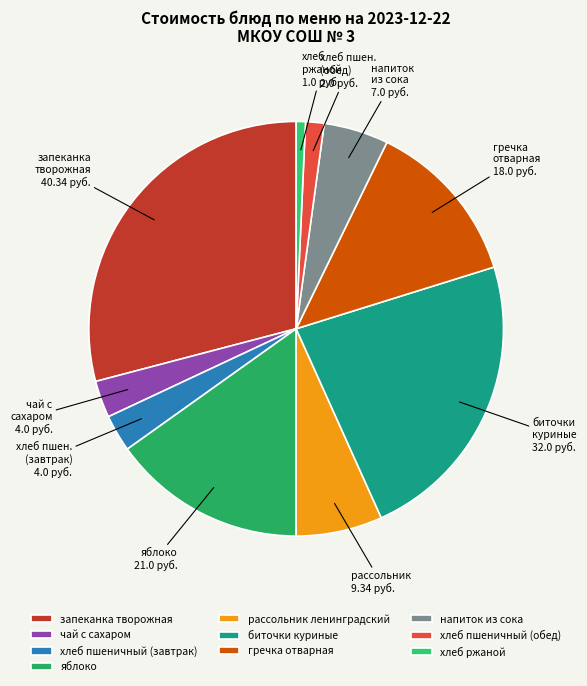

What percentage is the запеканка творожная slice, to the nearest percent?

29%